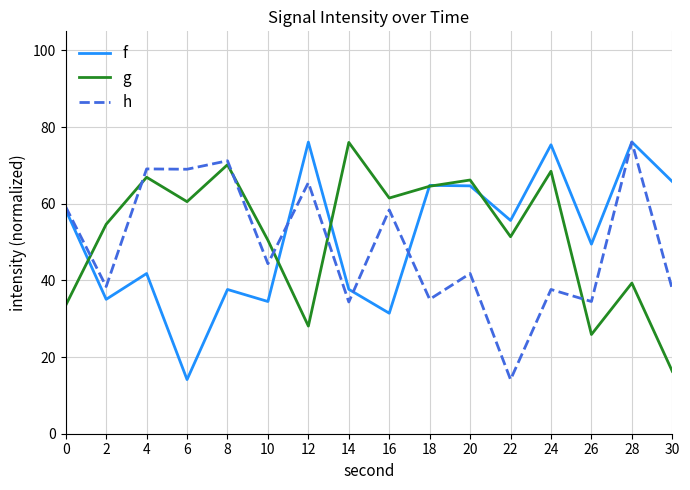

What is the maximum value shown in the chart?

76.1